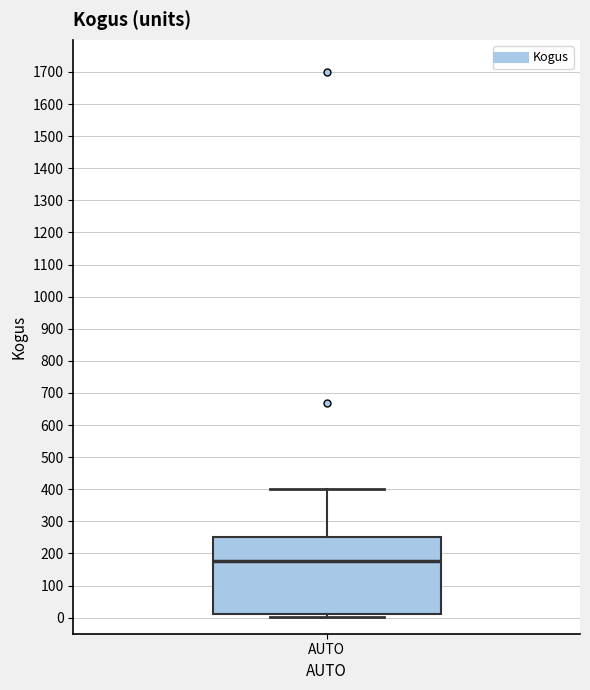

Where is the upper edge of the box for AUTO on the y-axis? The values are not printed on the chart, so give them approximately, as read against the axis.

250